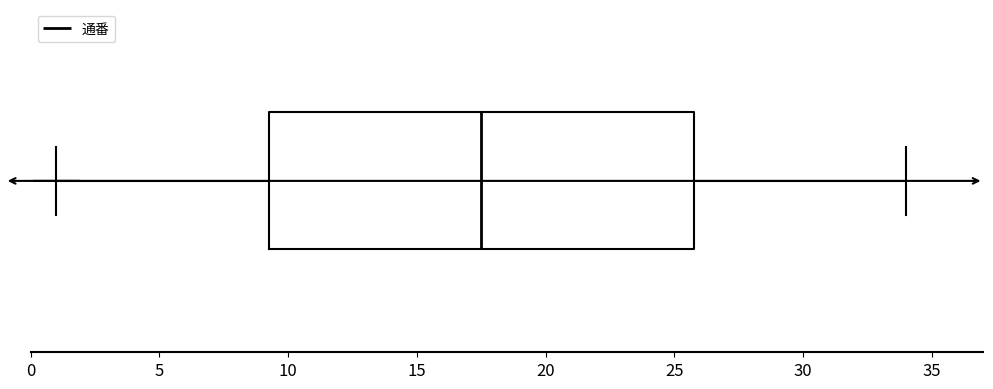

Transcribe this box plot: give where the median line is, the range the box spans, and where the two whiskers end, as read against the x-axis. The values are not printed on the chart, so give them approximately, as read against the axis.

median 17.5, box 9.5 to 26.0, whiskers 1.0 to 34.0